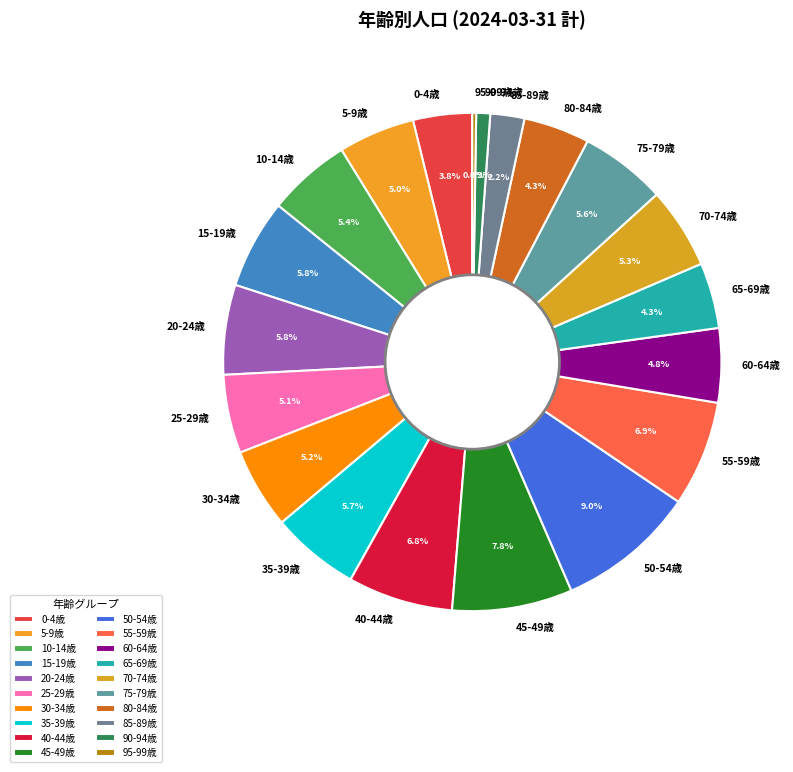

Which slice is the largest?

50-54歳